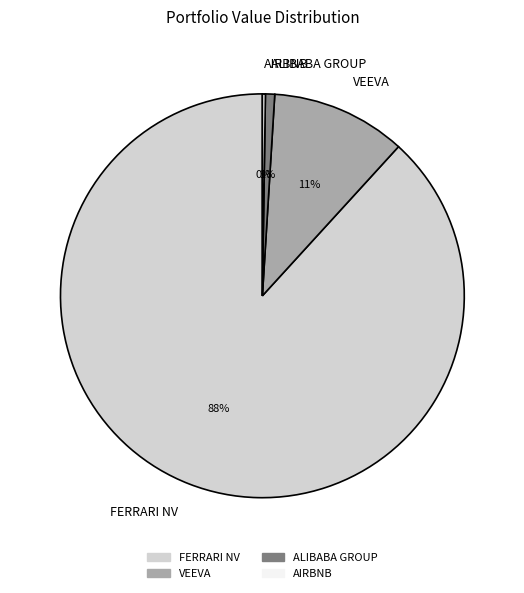

Is it true that VEEVA is 5% of the pie?

False